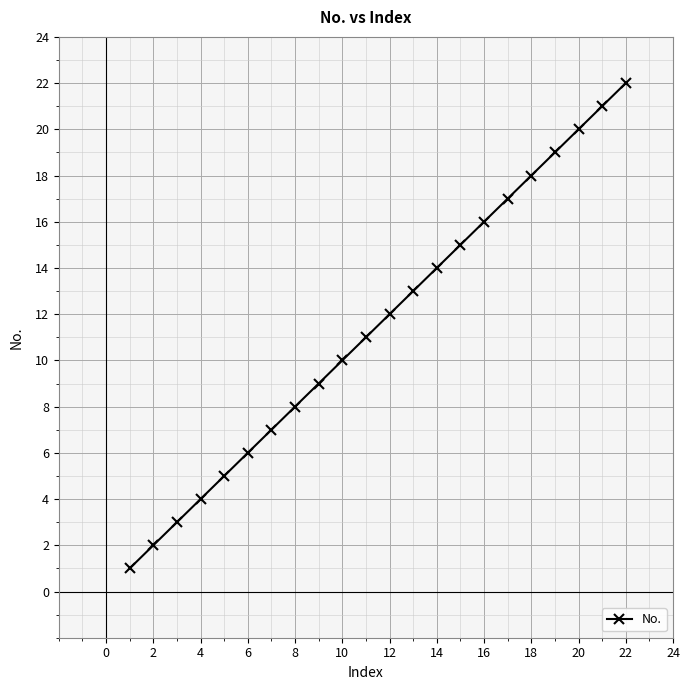

How many lines are shown in the chart?

1